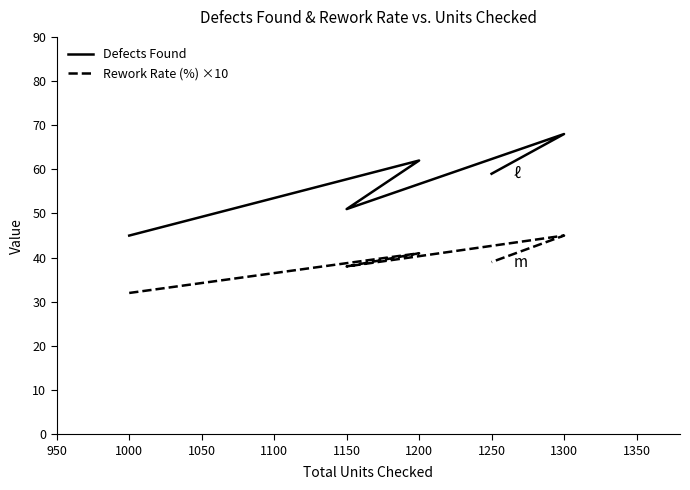

Between 1300 and 1250, which series saw the biggest shift?

Defects Found